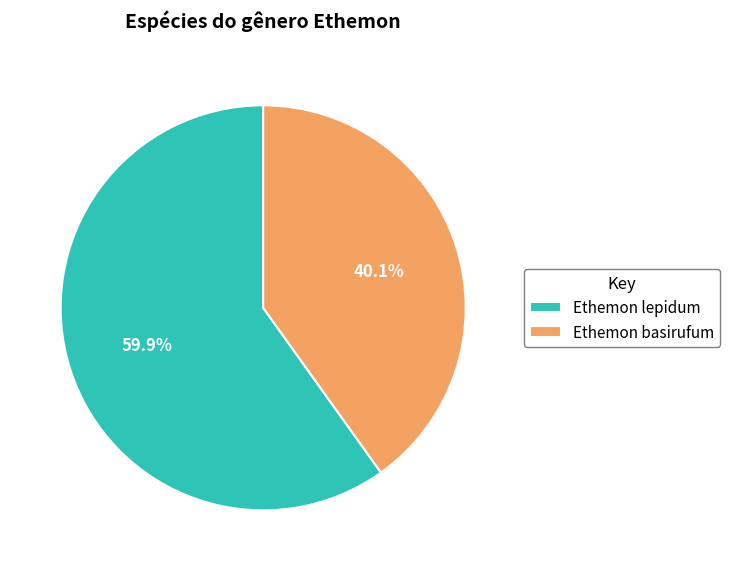

To the nearest percent, what is the difference between the largest and smallest slice percentages?

20%